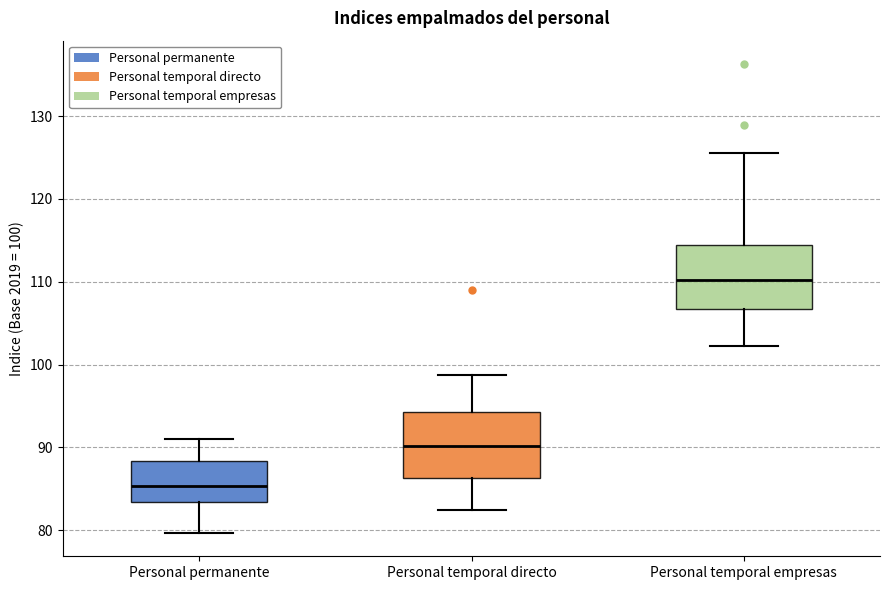

Where does the median line of the box for Personal permanente sit on the y-axis? The values are not printed on the chart, so give them approximately, as read against the axis.

85